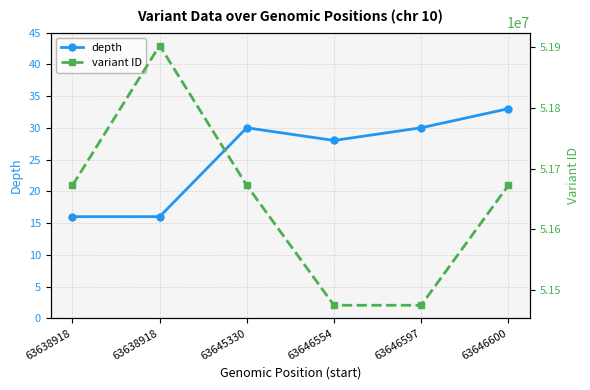

What is the total value across all series at 63645330?

51672512